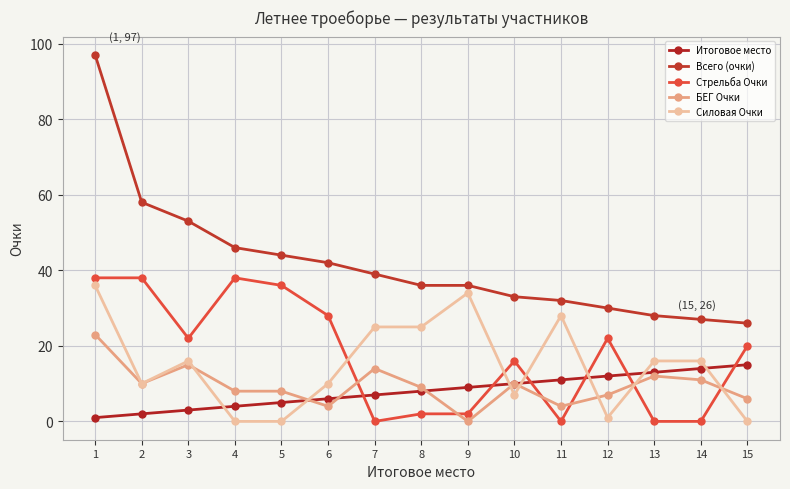

True or false: Итоговое место and Силовая Очки cross at least once.

True